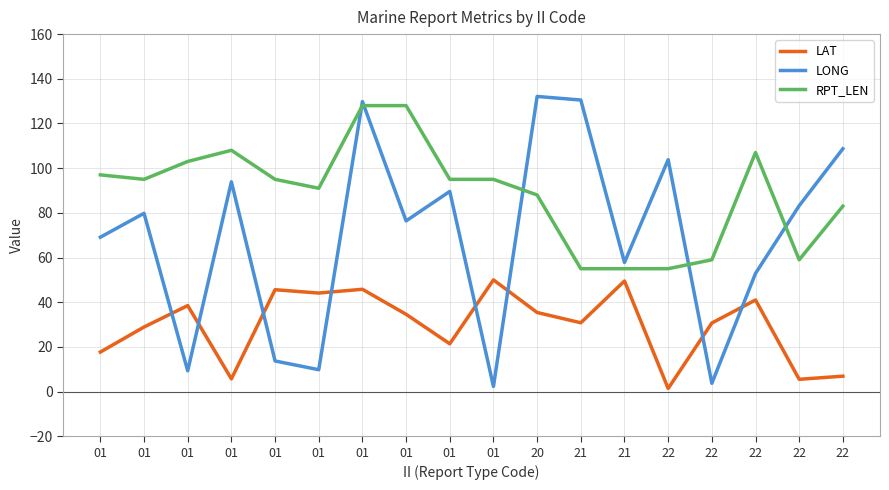

Is it true that LAT equals 12.0 at 01?

False